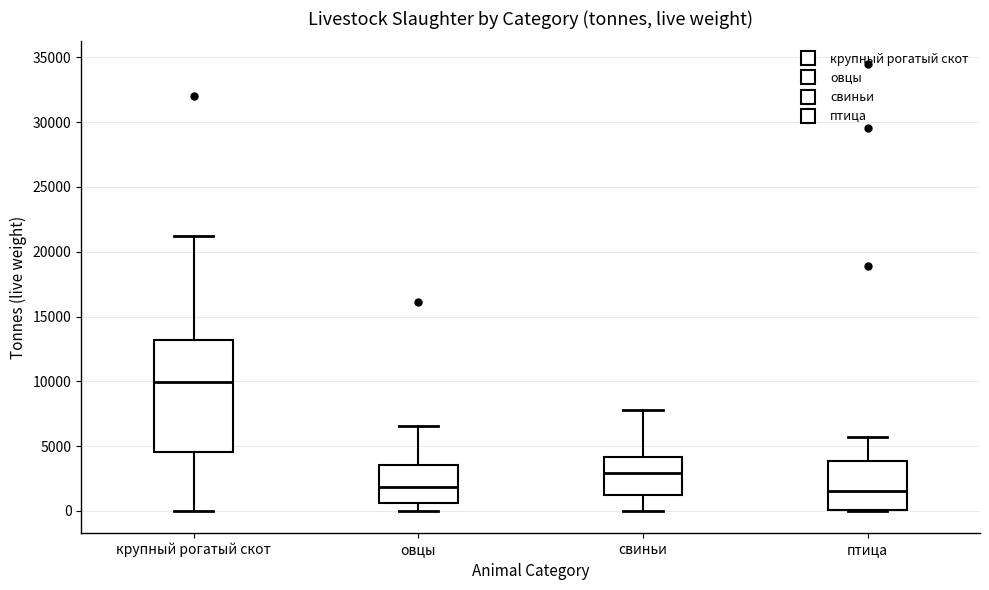

Reading left to right, transcribe this box plot: for each box, give where its median line is, the range the box spans, and where its two whiskers end, as read against the y-axis. The values are not printed on the chart, so give them approximately, as read against the axis.

крупный рогатый скот: median 10000, box 4500 to 13000, whiskers 0 to 21000
овцы: median 2000, box 500 to 3500, whiskers 0 to 6500
свиньи: median 3000, box 1000 to 4000, whiskers 0 to 8000
птица: median 1500, box 0 to 4000, whiskers 0 to 5500